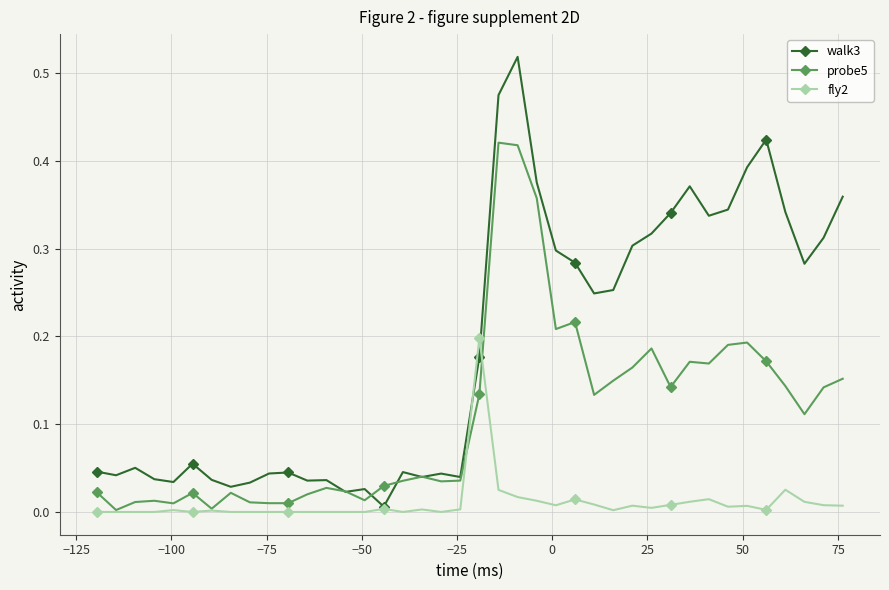

Which series has the largest total across all categories?

walk3